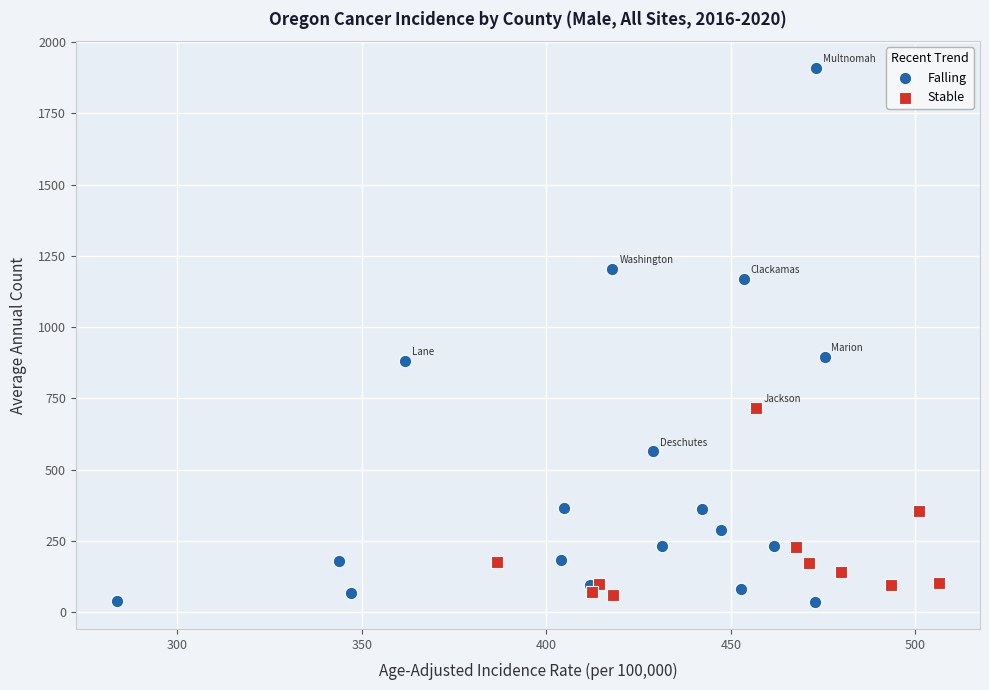

What are all the series names shown in the legend?

Falling, Stable